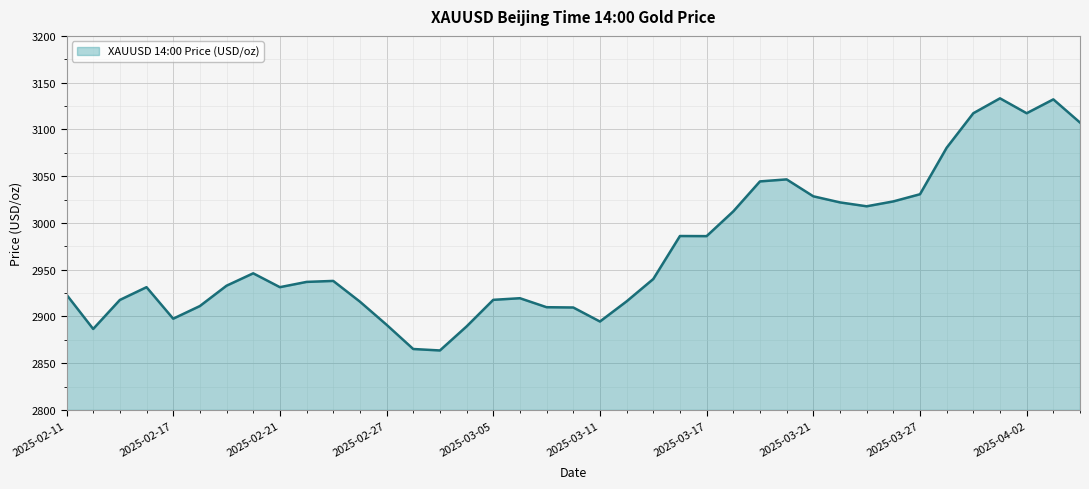

What is the greatest value displayed?

3133.2